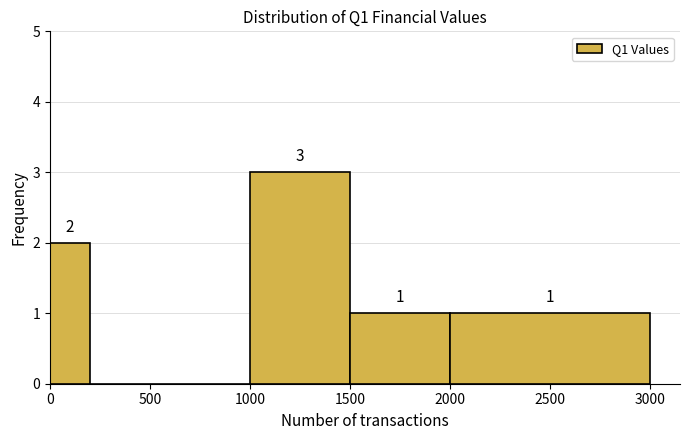

Over which range of the x-axis is the bar tallest?

1000 to 1500